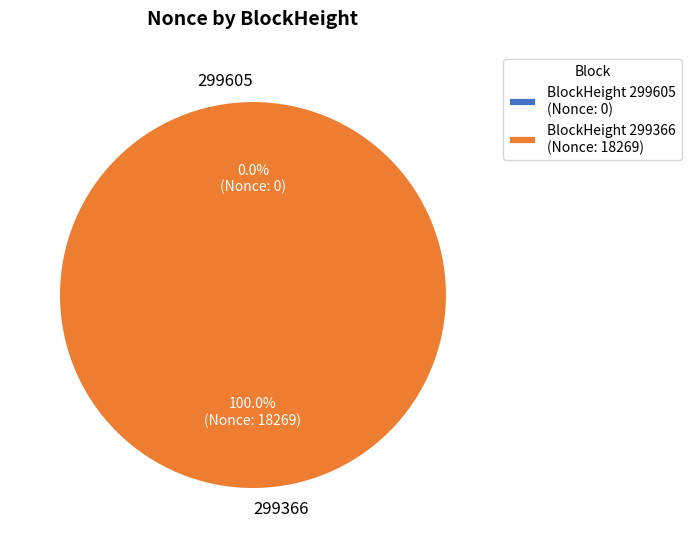

To the nearest percent, what portion does 299366 represent?

100%